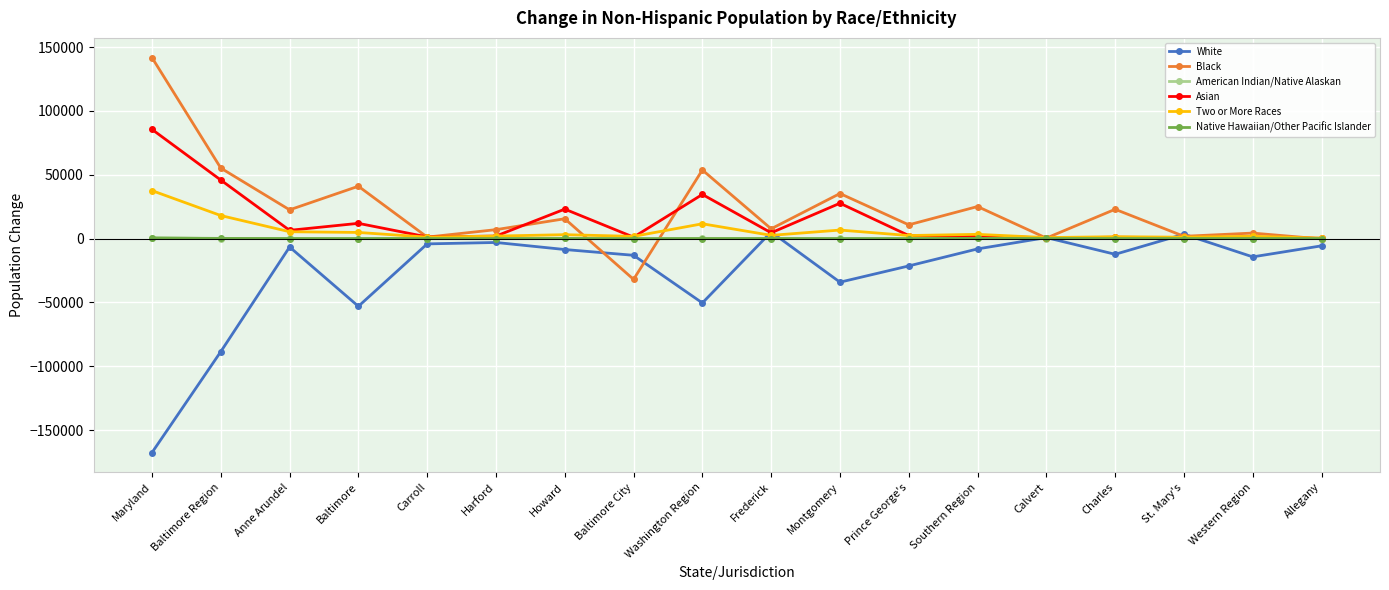

Is the value of Black at Washington Region greater than the value of Native Hawaiian/Other Pacific Islander at Anne Arundel?

Yes